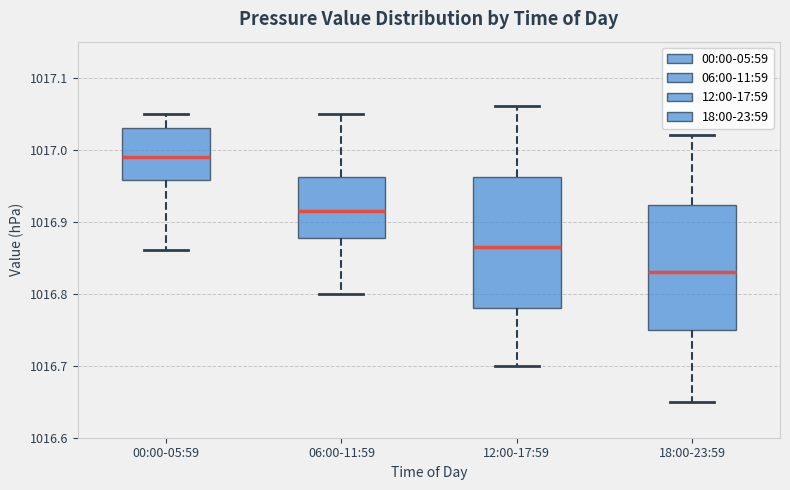

Where does the upper whisker of the box for 06:00-11:59 end on the y-axis? The values are not printed on the chart, so give them approximately, as read against the axis.

1017.05